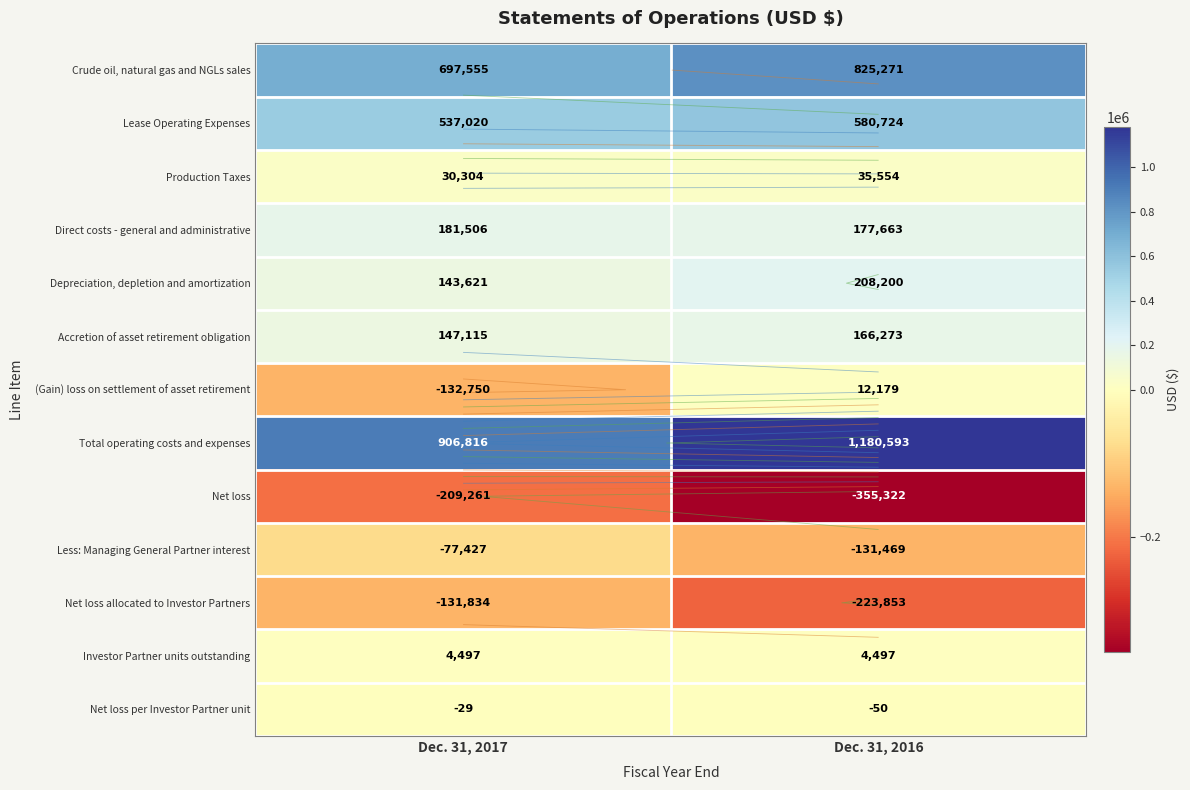

What is the sum of the Investor Partner units outstanding values at Dec. 31, 2017 and Dec. 31, 2016?

8994